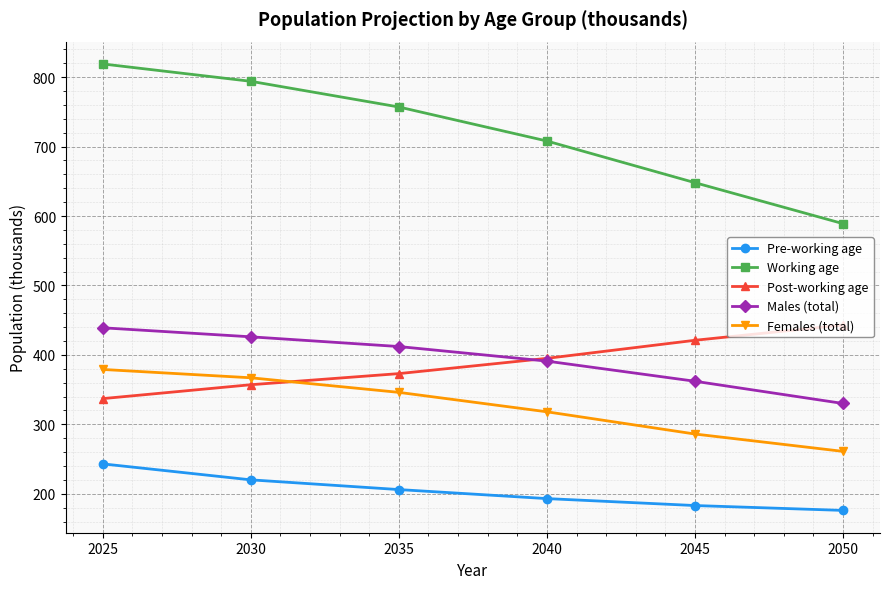

What is the minimum value shown in the chart?

176